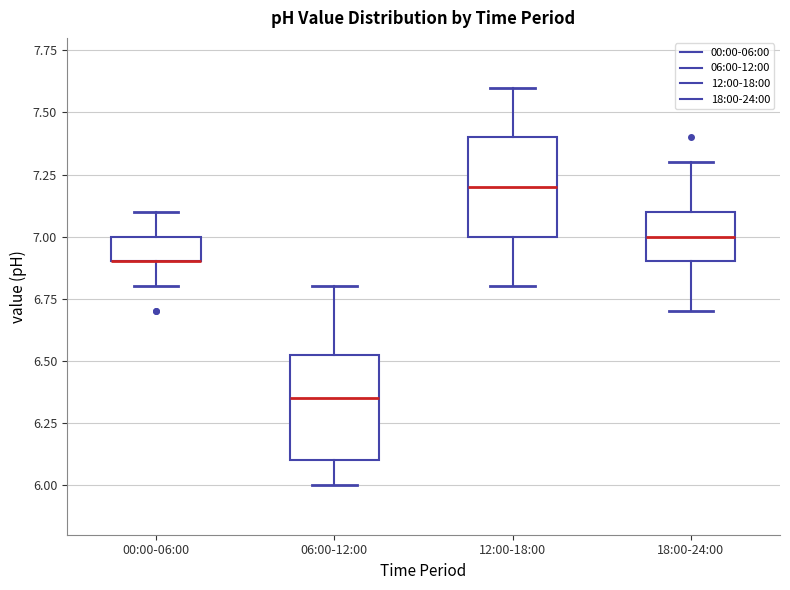

Reading left to right, transcribe this box plot: for each box, give where its median line is, the range the box spans, and where its two whiskers end, as read against the y-axis. The values are not printed on the chart, so give them approximately, as read against the axis.

00:00-06:00: median 6.90 (drawn on the box's lower edge), box 6.90 to 7.00, whiskers 6.80 to 7.10
06:00-12:00: median 6.35, box 6.10 to 6.55, whiskers 6.00 to 6.80
12:00-18:00: median 7.20, box 7.00 to 7.40, whiskers 6.80 to 7.60
18:00-24:00: median 7.00, box 6.90 to 7.10, whiskers 6.70 to 7.30